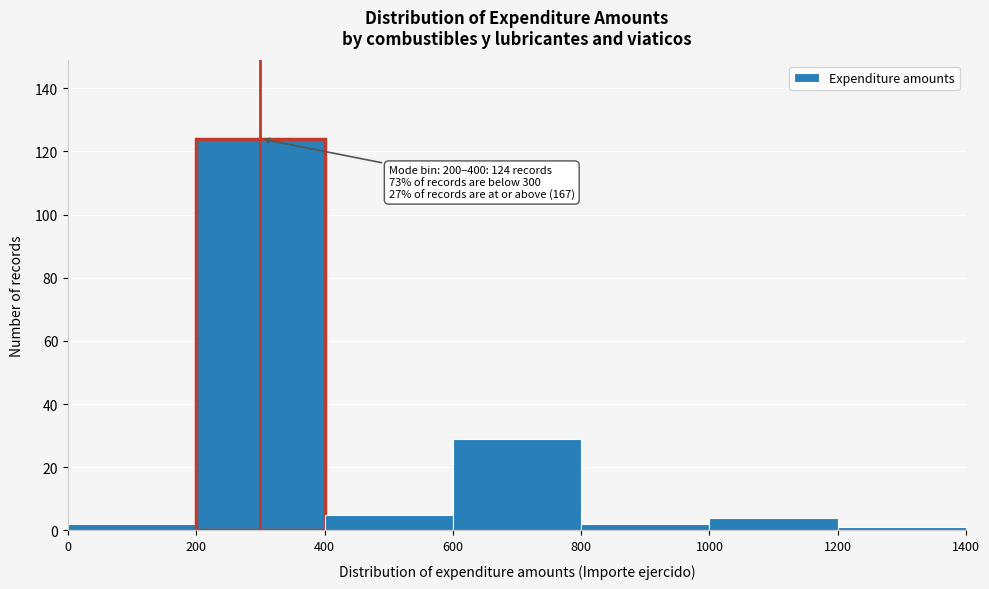

Which range on the x-axis has the tallest bar?

200 to 400